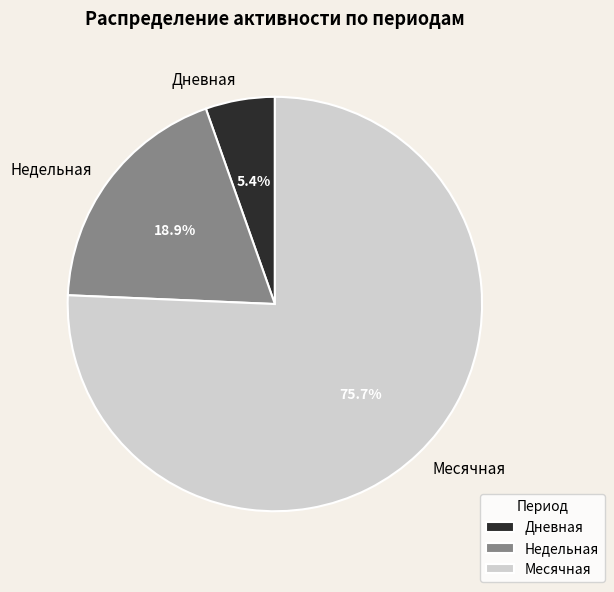

Combined, do Месячная and Дневная account for over 50%?

Yes